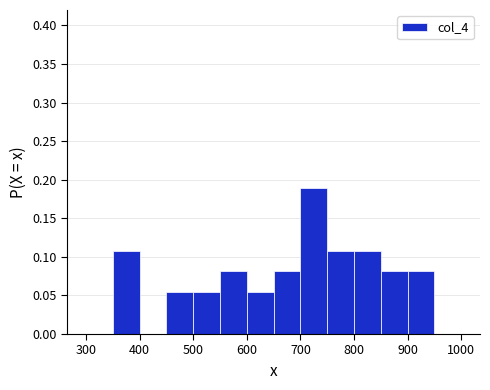

Reading left to right, list every bar in this chart as the range it spans on the x-axis followed by its height. The values are not printed on the chart, so give them approximately, as read against the axis.

300 to 350: 0
350 to 400: 0.110
400 to 450: 0
450 to 500: 0.055
500 to 550: 0.055
550 to 600: 0.080
600 to 650: 0.055
650 to 700: 0.080
700 to 750: 0.190
750 to 800: 0.110
800 to 850: 0.110
850 to 900: 0.080
900 to 950: 0.080
950 to 1000: 0